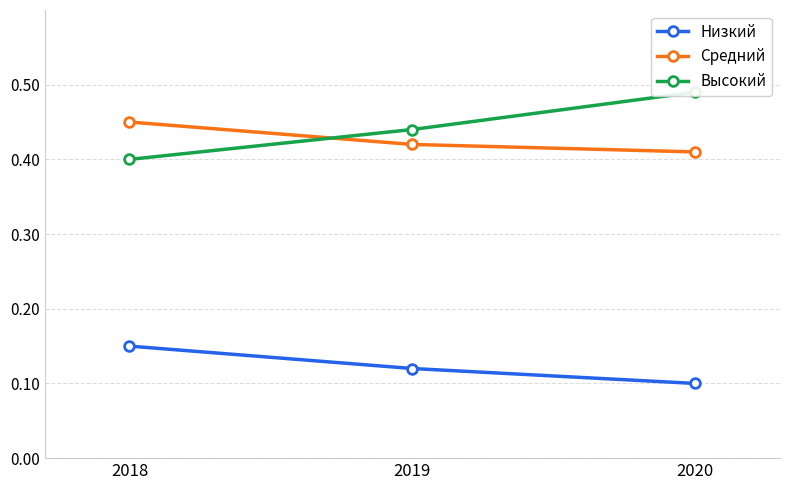

The Низкий series shows 0.1 at 2019. True or false?

False